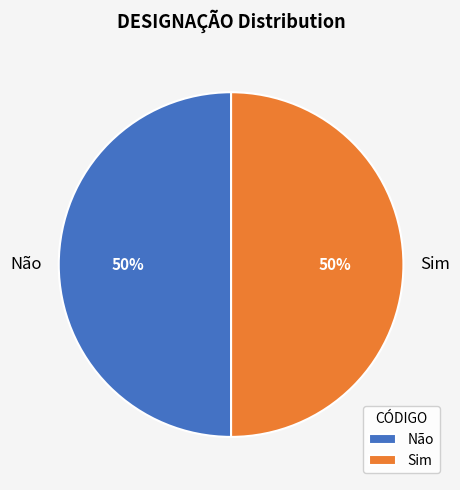

To the nearest percent, what percentage of the pie is Não?

50%